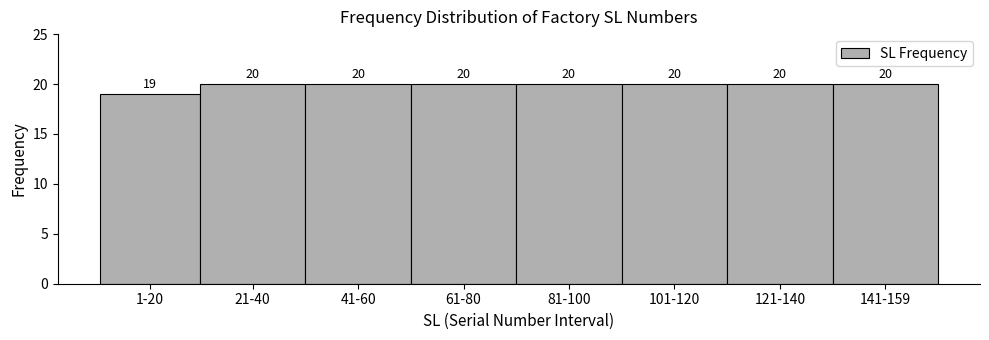

Reading right to left, transcribe all the data shown in this chart.

20	20	20	20	20	20	20	19